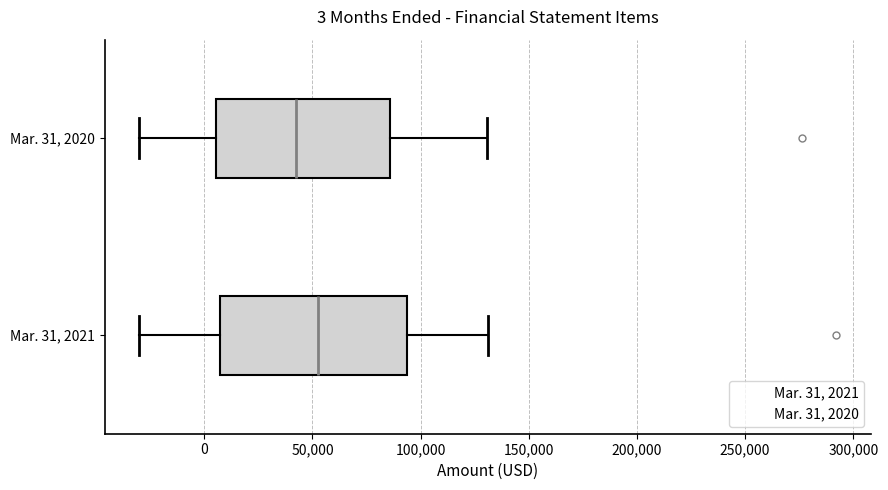

Which box is the widest, from its left edge to its right edge?

Mar. 31, 2021